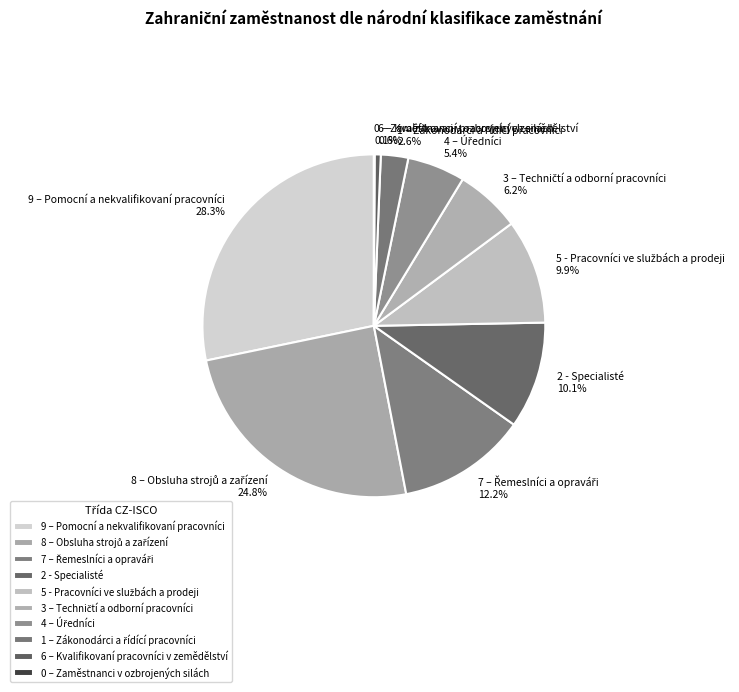

What portion of the pie excludes 2 - Specialisté?

89.9%